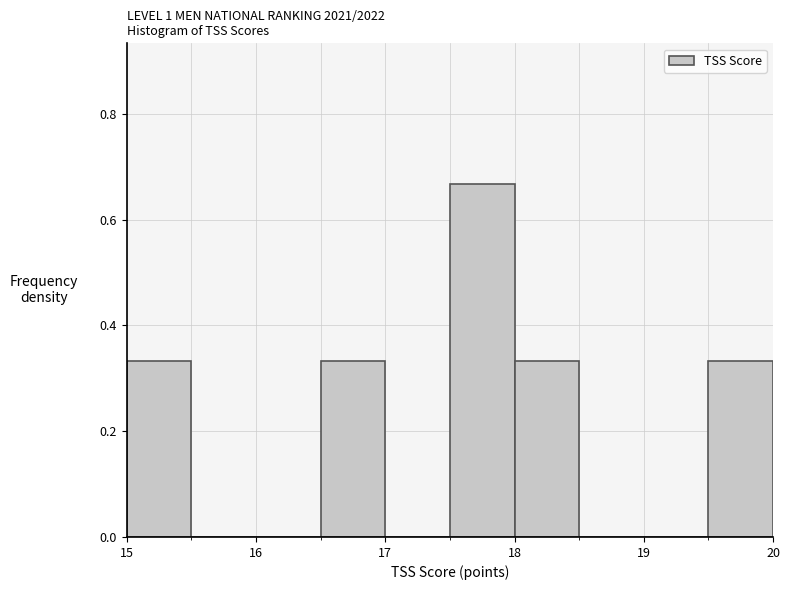

Reading left to right, transcribe this chart: for each bar, give the range it covers on the x-axis and its height. The values are not printed on the chart, so give them approximately, as read against the axis.

15.0 to 15.5: 0.34
15.5 to 16.0: 0
16.0 to 16.5: 0
16.5 to 17.0: 0.34
17.0 to 17.5: 0
17.5 to 18.0: 0.66
18.0 to 18.5: 0.34
18.5 to 19.0: 0
19.0 to 19.5: 0
19.5 to 20.0: 0.34